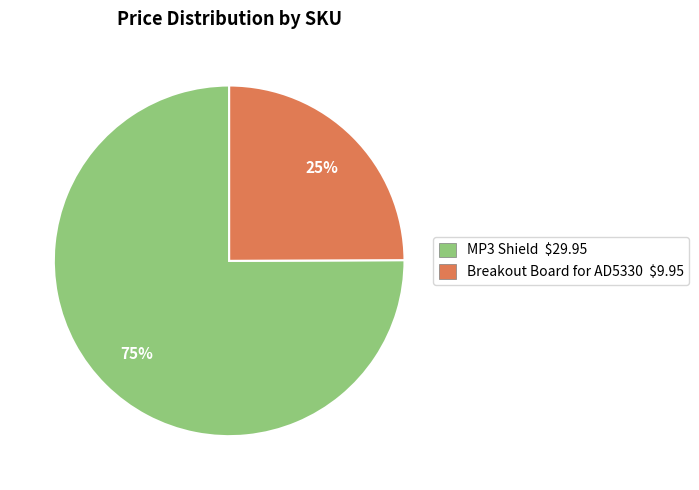

How many slices are in this pie chart?

2